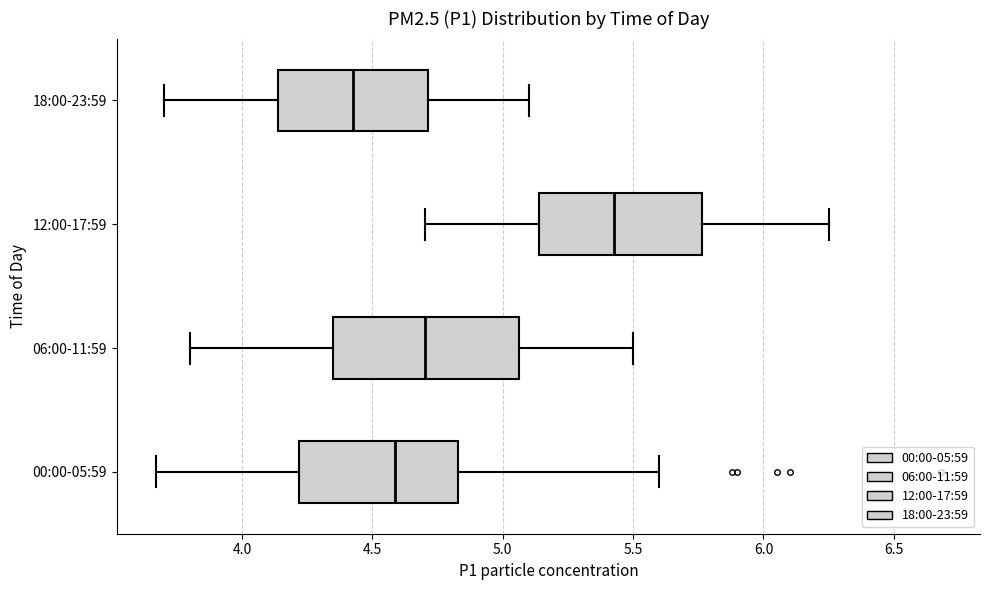

Which box's median line is the furthest to the left?

18:00-23:59